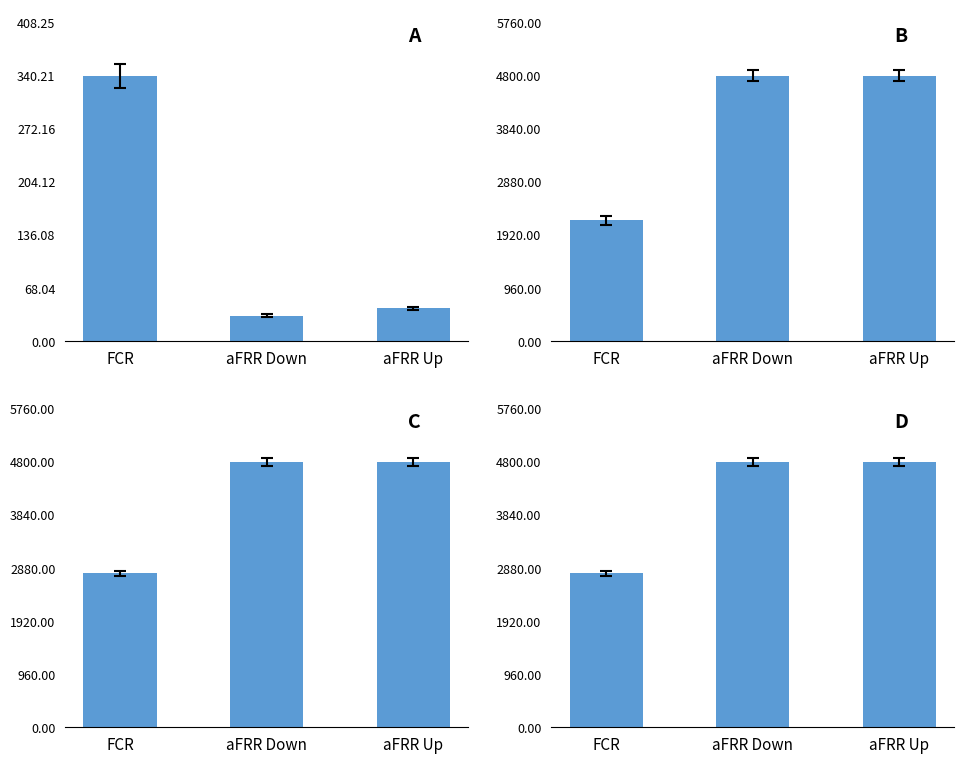

How many data points in Demanded Power are less than 4800?

1